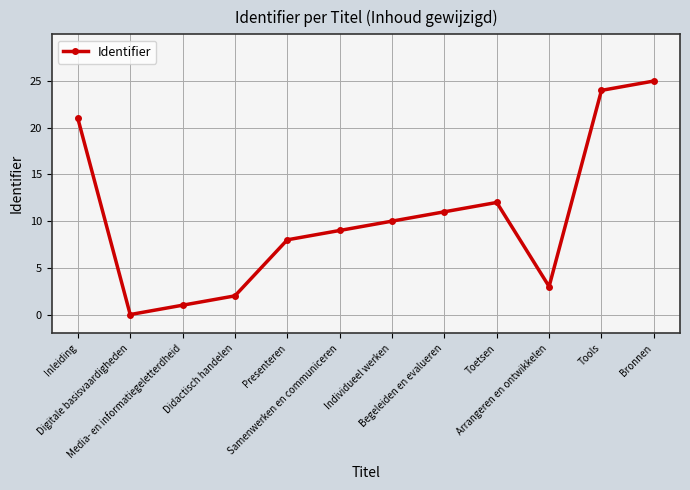

Which has a higher value, Individueel werken or Media- en informatiegeletterdheid?

Individueel werken